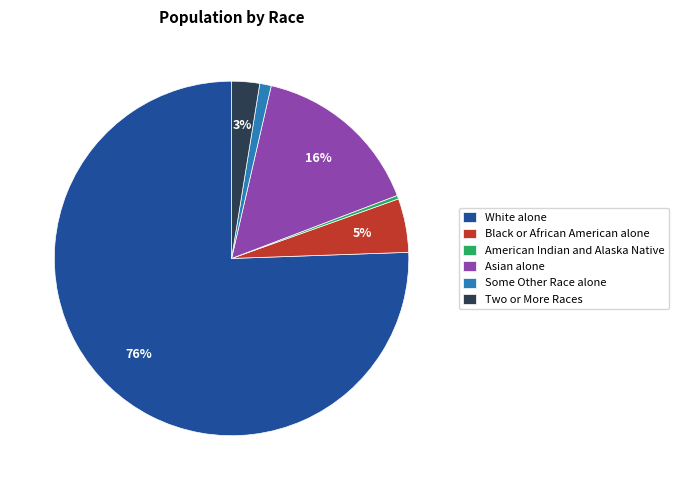

Which slice is the largest?

White alone